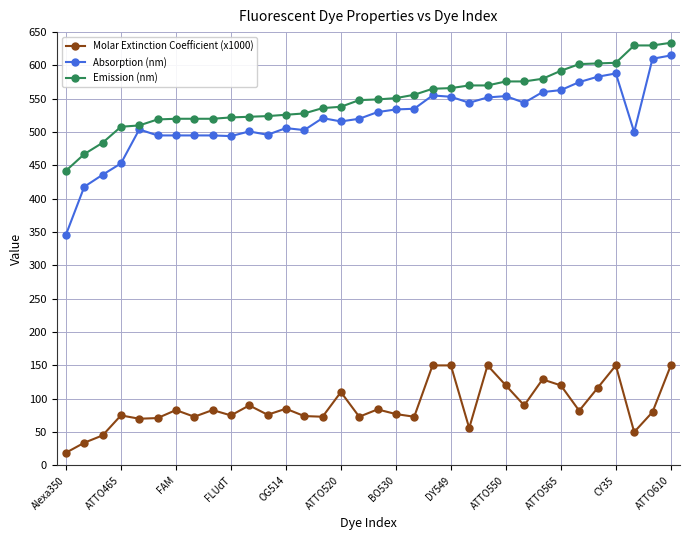

Which series has the largest range (max minus min)?

Absorption (nm)